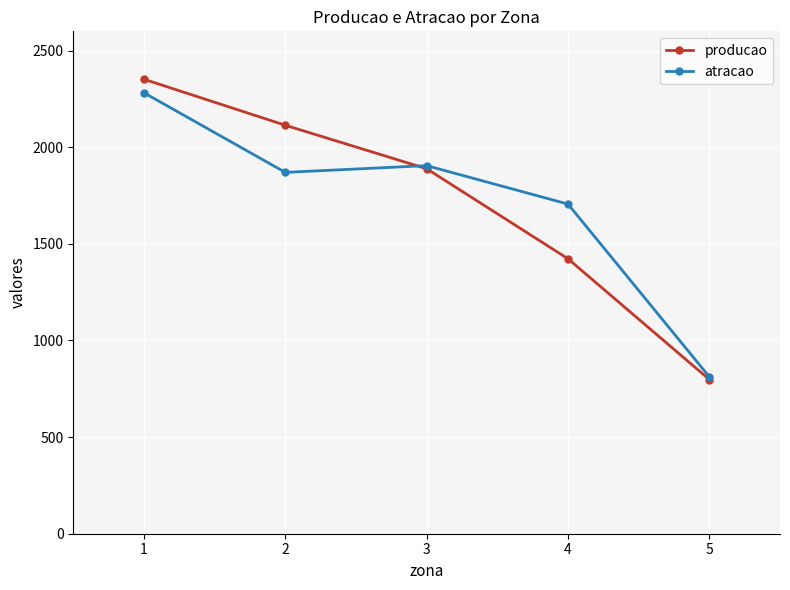

How many lines are shown in the chart?

2